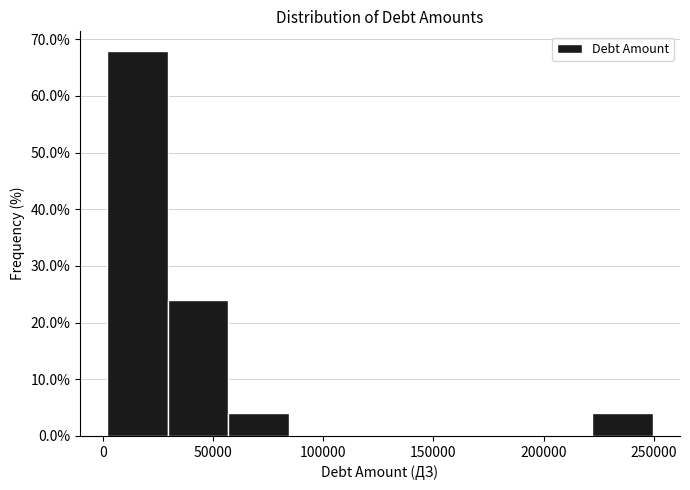

Reading left to right, list every bar in this chart as the range it spans on the x-axis followed by its height. Neither the bar edges nor the heights are printed on the chart, so give them approximately, as read against the axes.

0 to 30000: 68
30000 to 55000: 24
55000 to 85000: 4
85000 to 110000: 0
110000 to 140000: 0
140000 to 165000: 0
165000 to 195000: 0
195000 to 220000: 0
220000 to 250000: 4